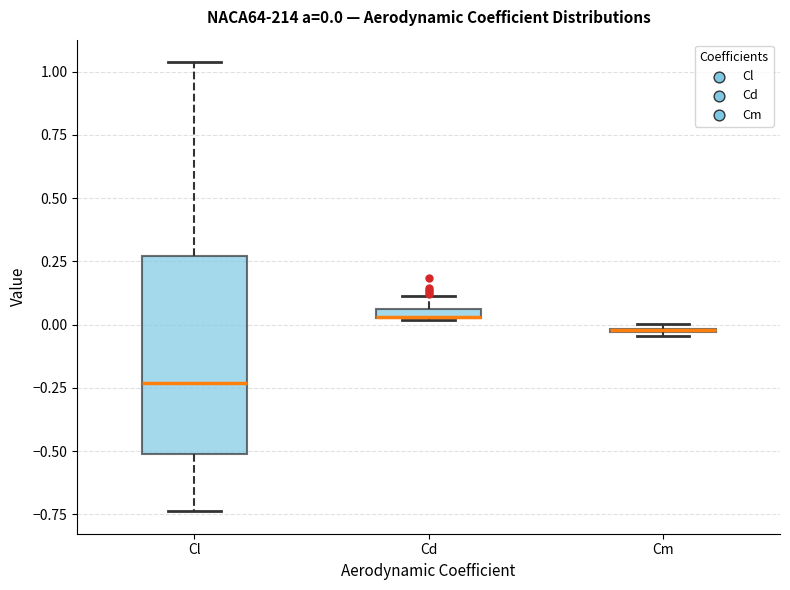

Which box is the tallest, from its lower edge to its upper edge?

Cl